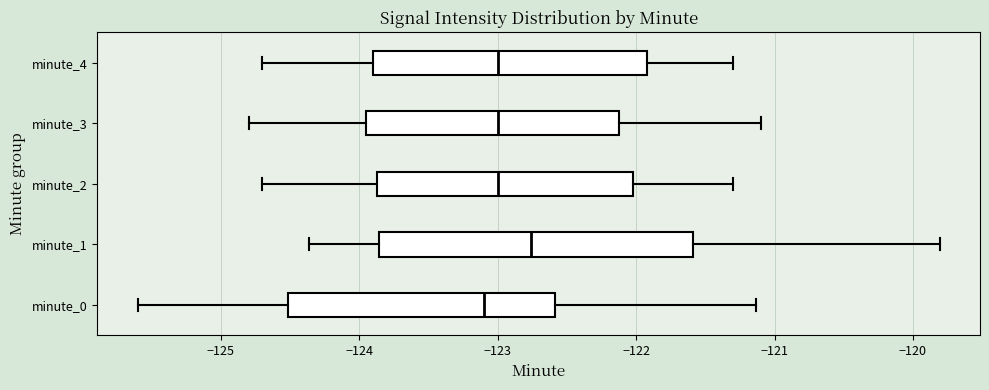

Reading bottom to top, read every box against the x-axis: the position of its median line, the range the box covers, and the ends of its whiskers. The values are not printed on the chart, so give them approximately, as read against the axis.

minute_0: median -123.1, box -124.5 to -122.6, whiskers -125.6 to -121.1
minute_1: median -122.8, box -123.9 to -121.6, whiskers -124.4 to -119.8
minute_2: median -123.0, box -123.9 to -122.0, whiskers -124.7 to -121.3
minute_3: median -123.0, box -123.9 to -122.1, whiskers -124.8 to -121.1
minute_4: median -123.0, box -123.9 to -121.9, whiskers -124.7 to -121.3